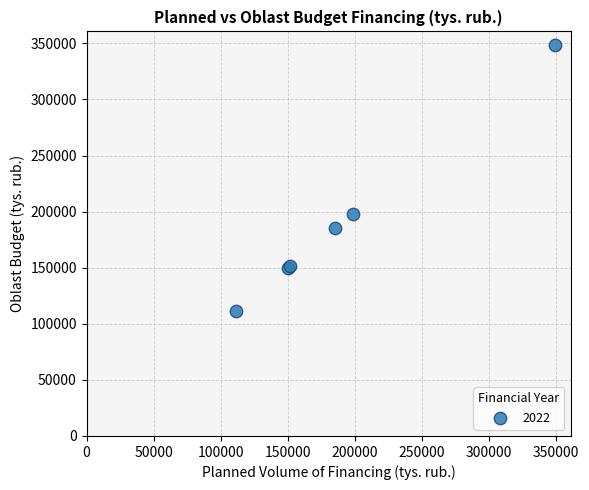

What Y value in the scatter plot is closest to 230180?

198234.0